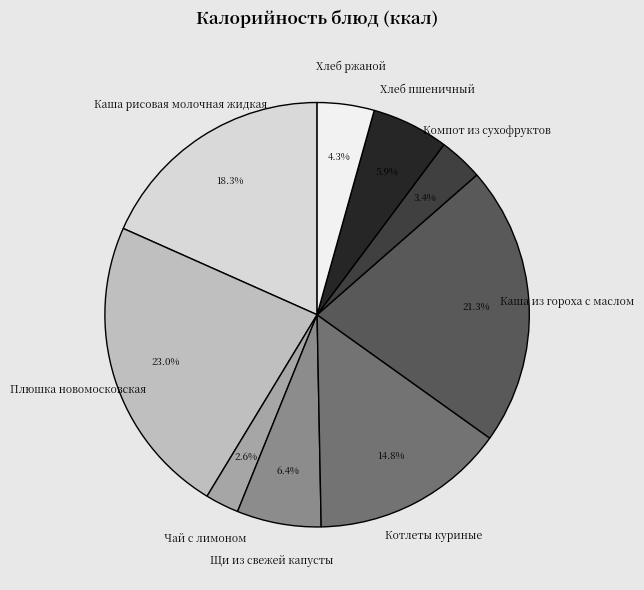

Which has a higher value, Компот из сухофруктов or Каша рисовая молочная жидкая?

Каша рисовая молочная жидкая